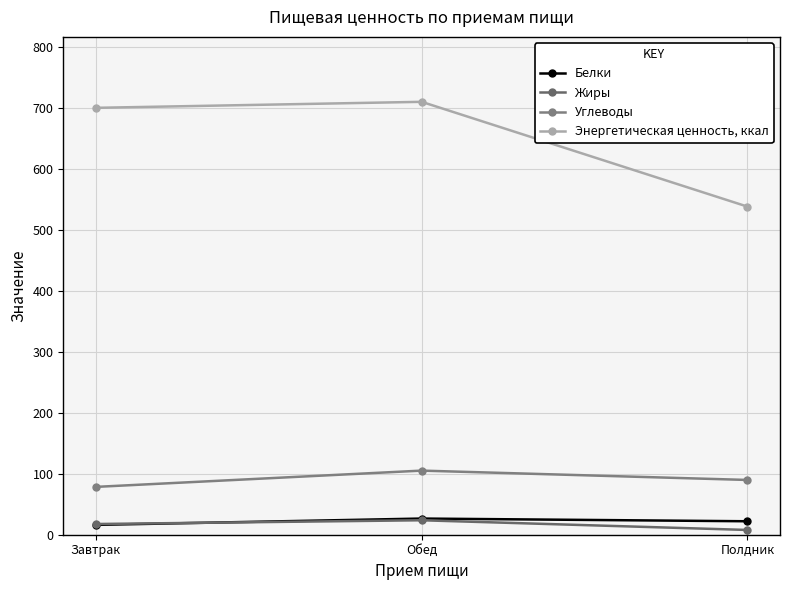

Between Обед and Полдник, which series saw the biggest shift?

Энергетическая ценность, ккал